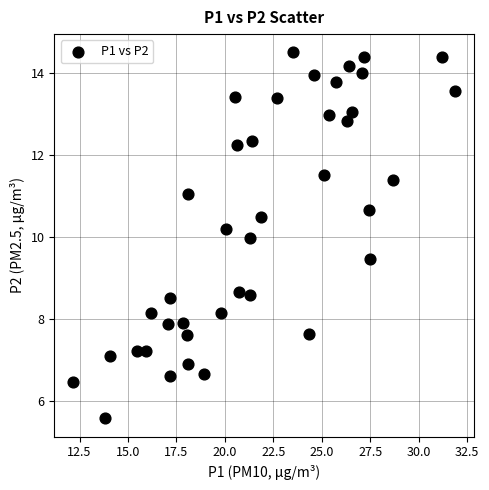

What is the range of X values (max minus min)?

19.7